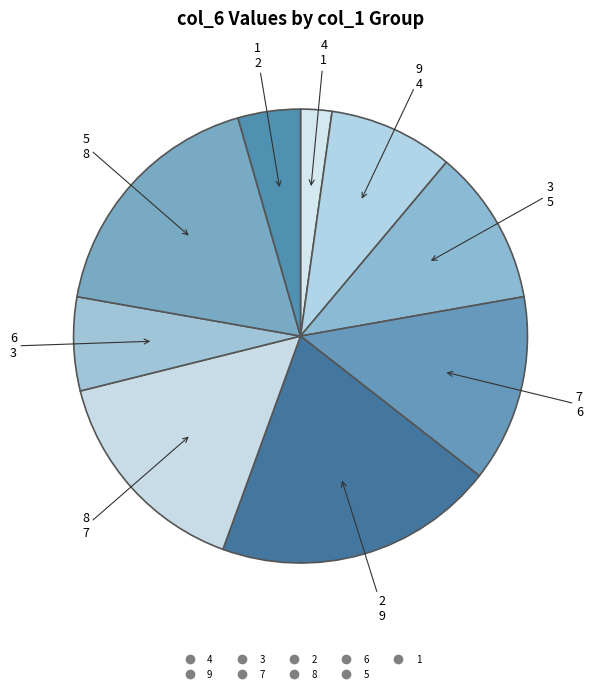

How many segments does this pie chart have?

9